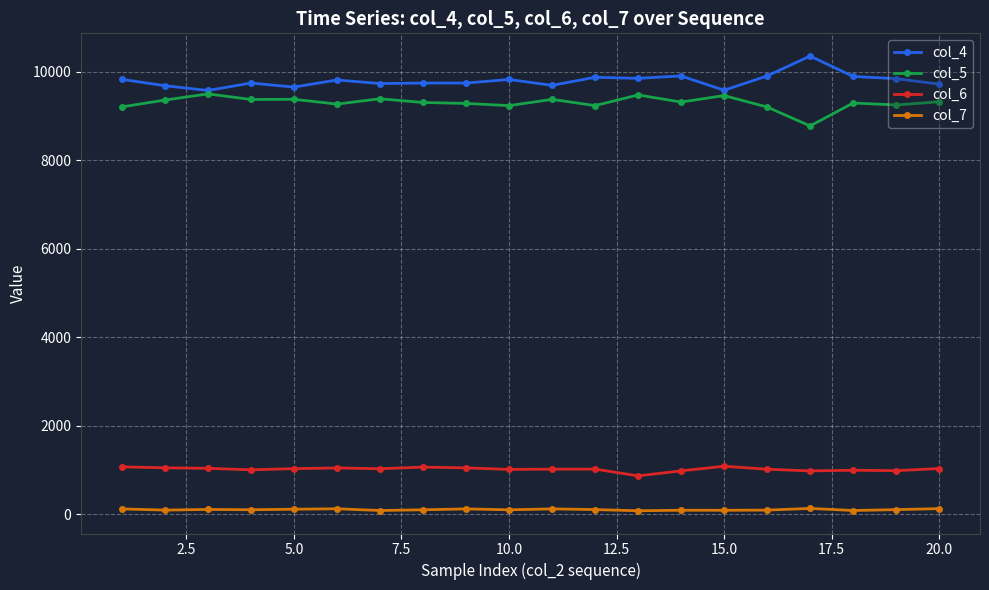

Which series has the largest total across all categories?

col_4